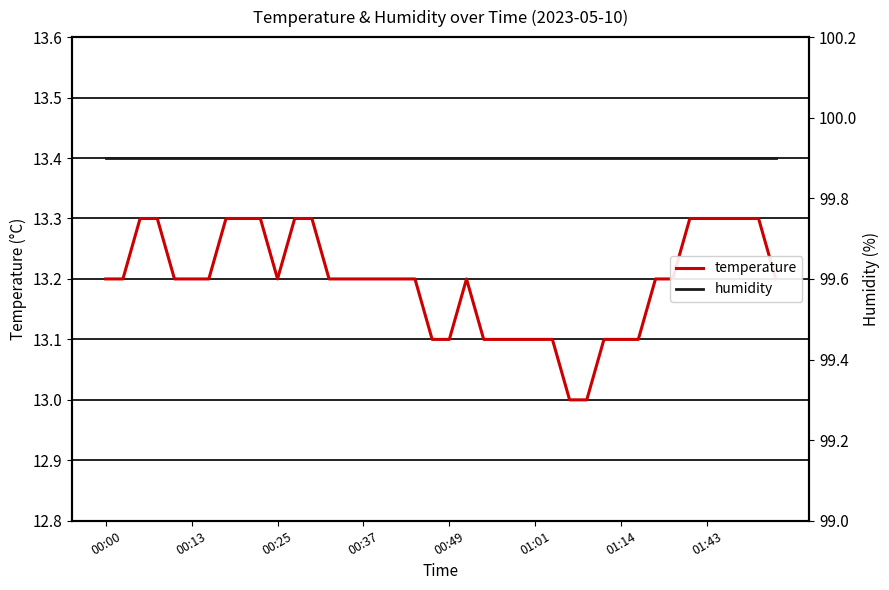

Is it true that temperature equals 20.0 at 01:43?

False